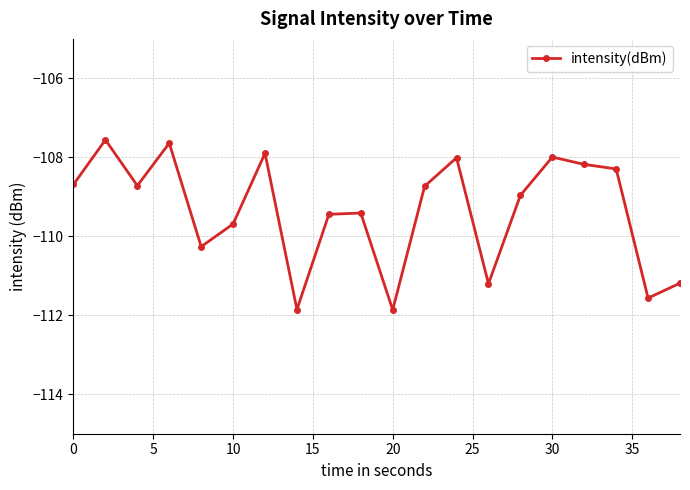

What is the difference between the second highest and minimum values?

4.2